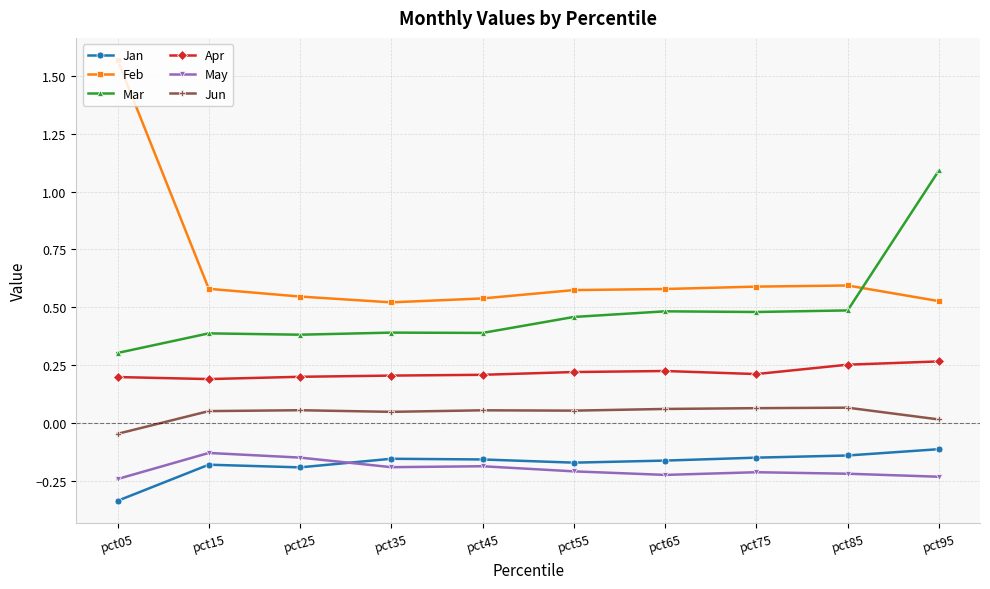

What is the sum of the Apr values at pct65 and pct45?

0.4